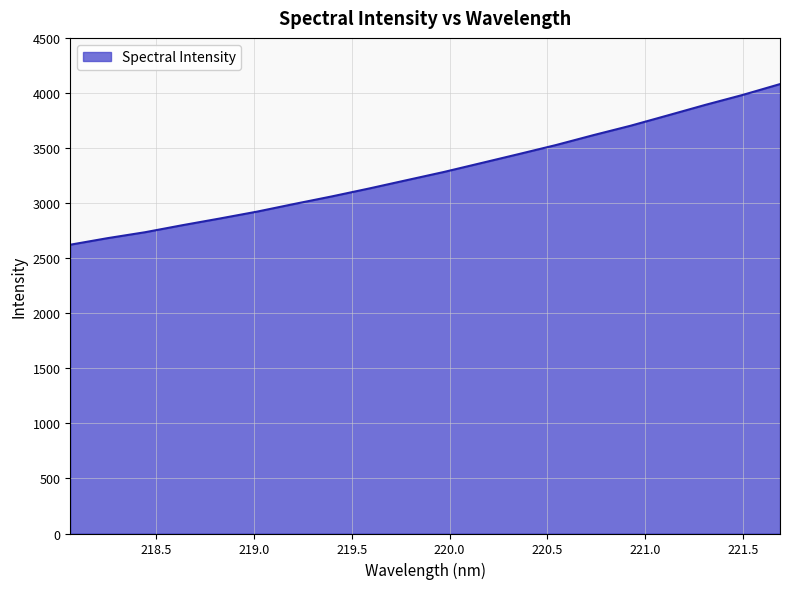

What is the minimum value shown in the chart?

2622.2